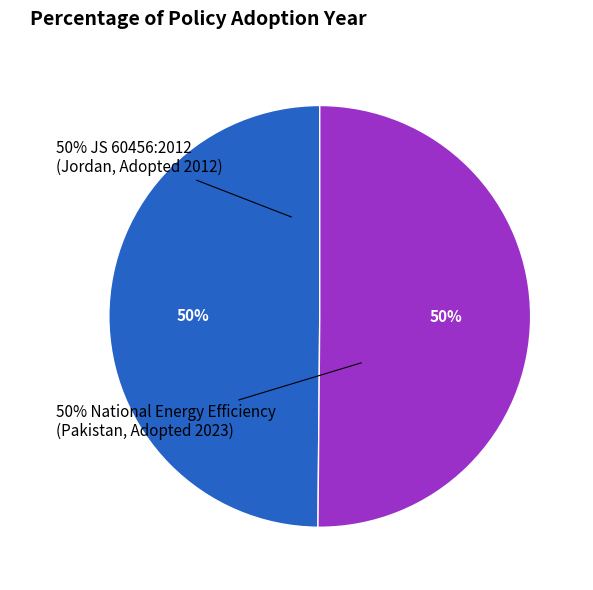

How many segments does this pie chart have?

2